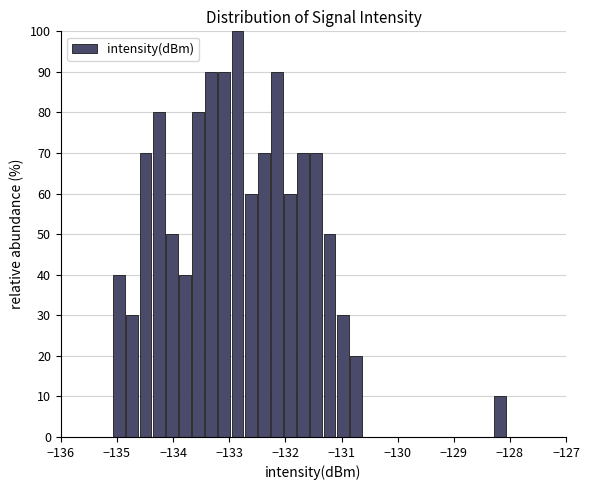

Read against the x-axis, roughly where is the centre of the tallest bar?

-132.9